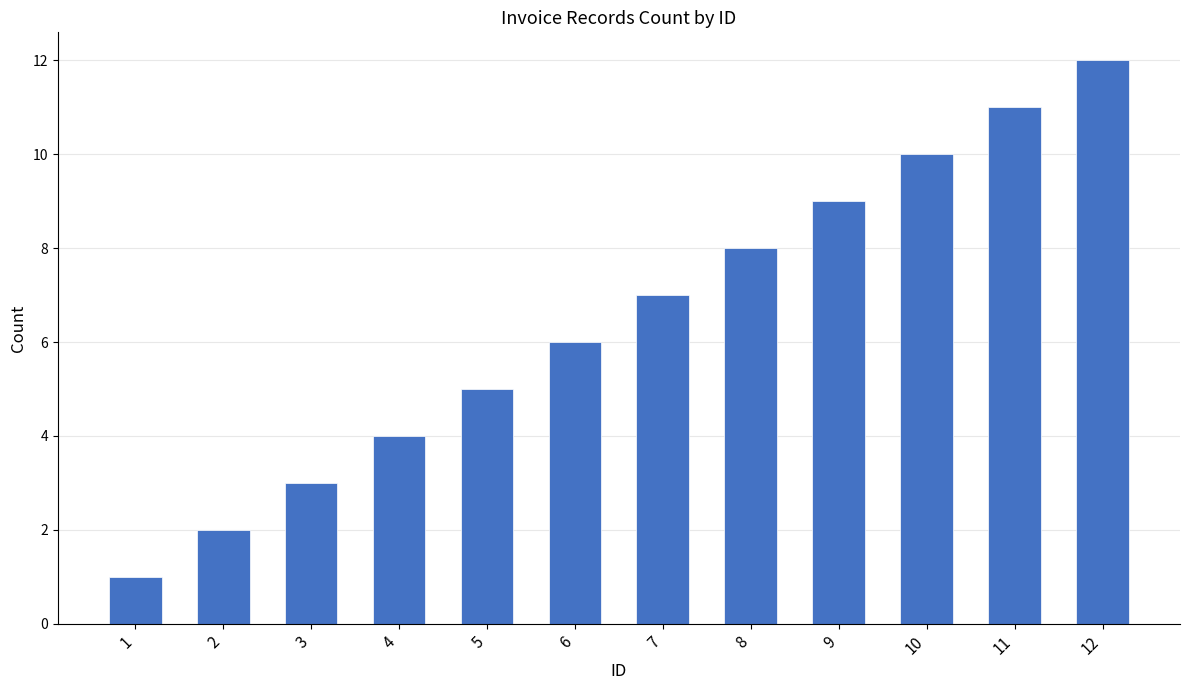

At which label is the value closest to 6?

6